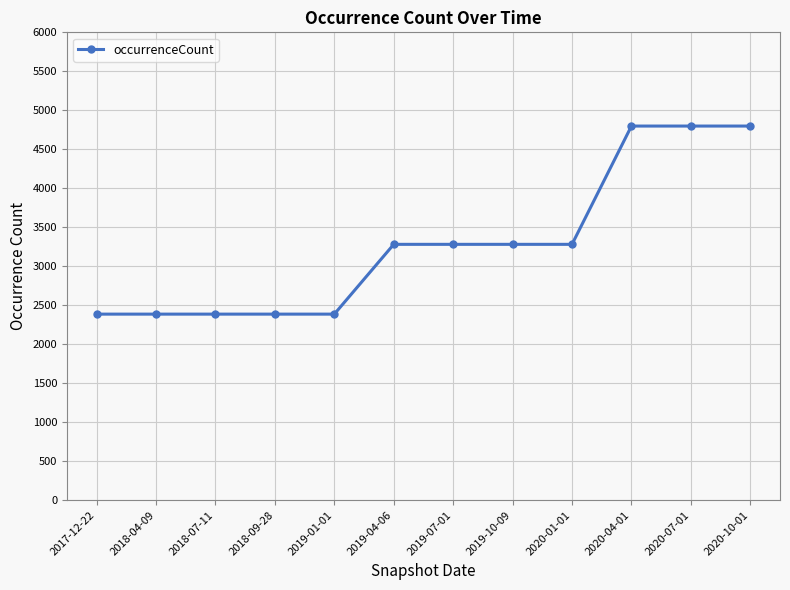

Is it true that the value at 2020-10-01 is 4798?

True